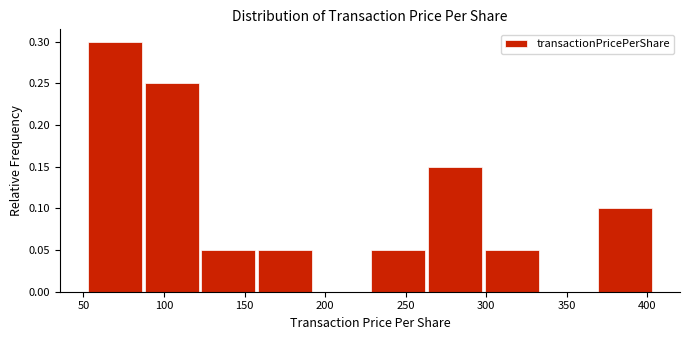

What is the height of the bar covering 265 to 300 on the x-axis? Neither the bar edges nor the heights are printed on the chart, so give them approximately, as read against the axes.

0.15